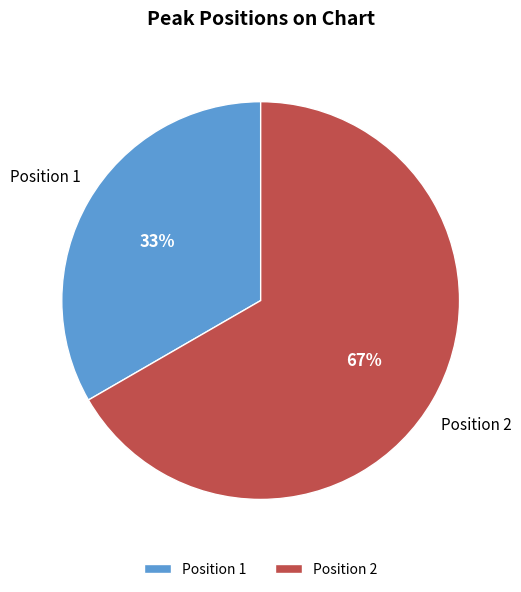

Which slice is the smallest?

Position 1